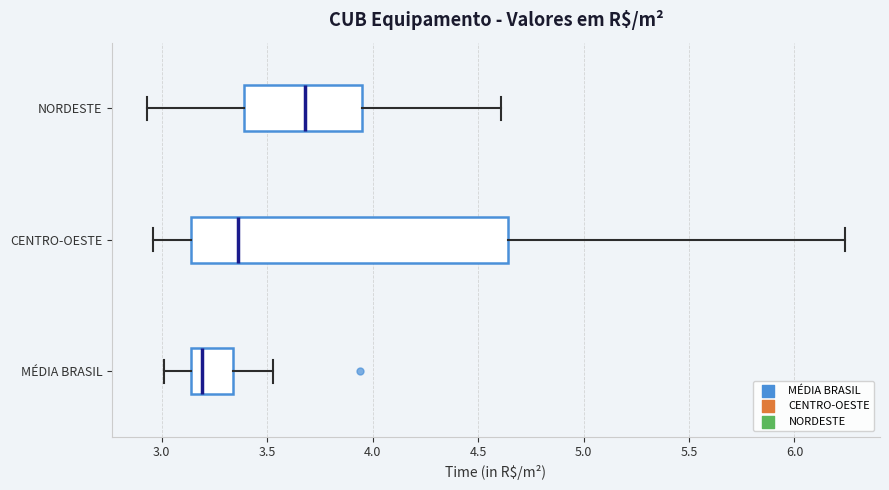

Which box has the furthest to the right median line?

NORDESTE